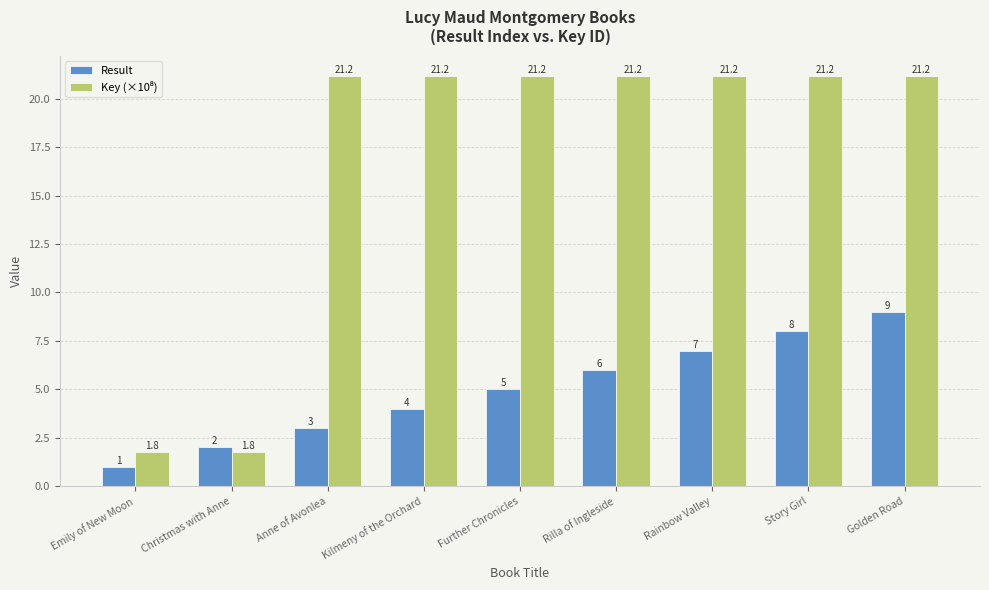

How many Result values are between 3 and 7?

5